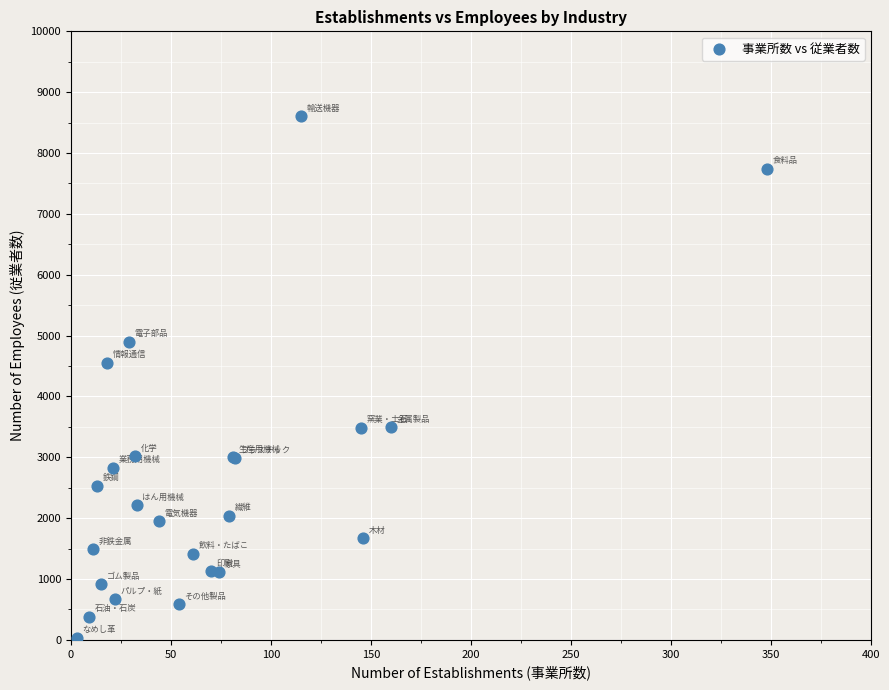

What Y value in the scatter plot is closest to 4320?

4556